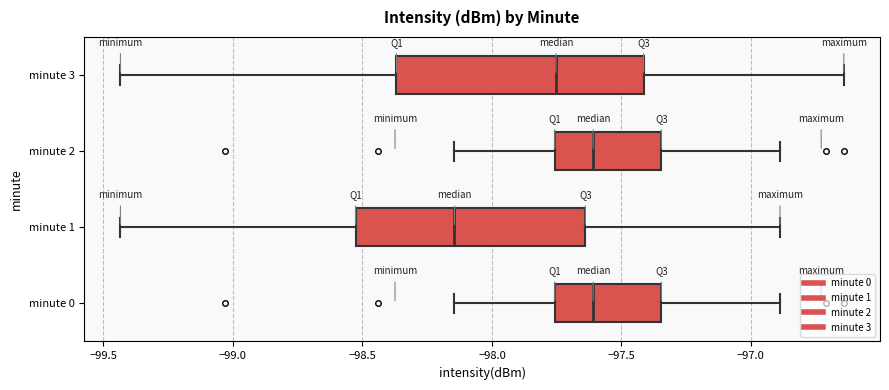

Reading bottom to top, transcribe this box plot: for each box, give where its median line is, the range the box spans, and where its two whiskers end, as read against the x-axis. The values are not printed on the chart, so give them approximately, as read against the axis.

minute 0: median -97.60, box -97.75 to -97.35, whiskers -98.15 to -96.90
minute 1: median -98.15, box -98.55 to -97.65, whiskers -99.45 to -96.90
minute 2: median -97.60, box -97.75 to -97.35, whiskers -98.15 to -96.90
minute 3: median -97.75, box -98.35 to -97.40, whiskers -99.45 to -96.65